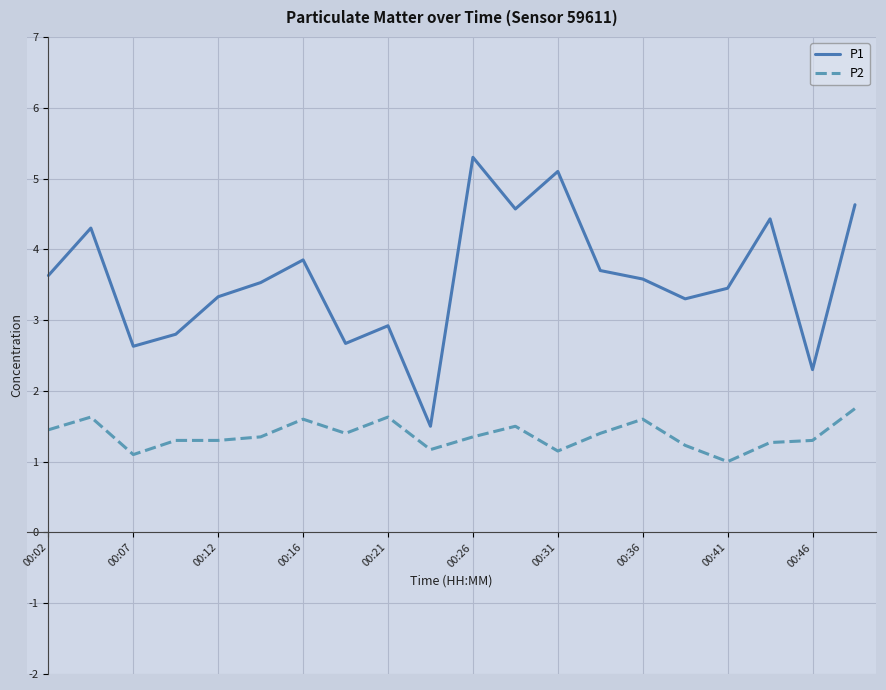

Which series has the largest total across all categories?

P1